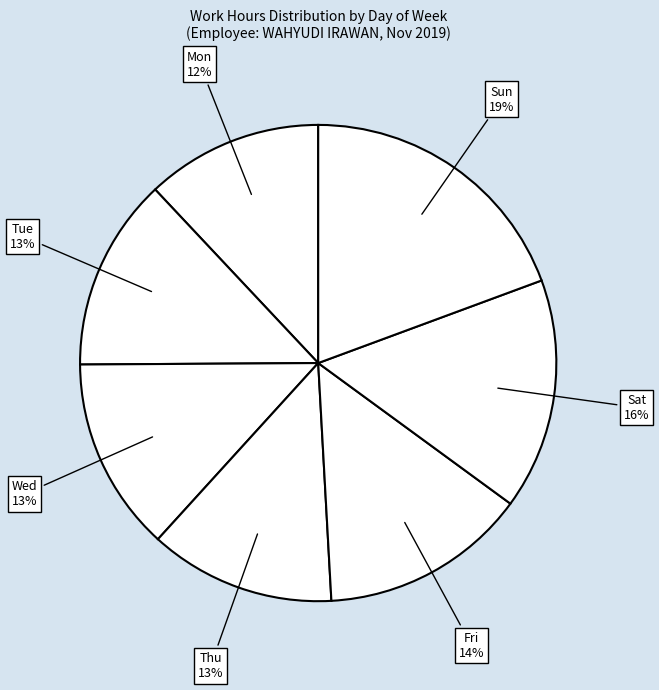

Is there a majority slice in this chart?

No